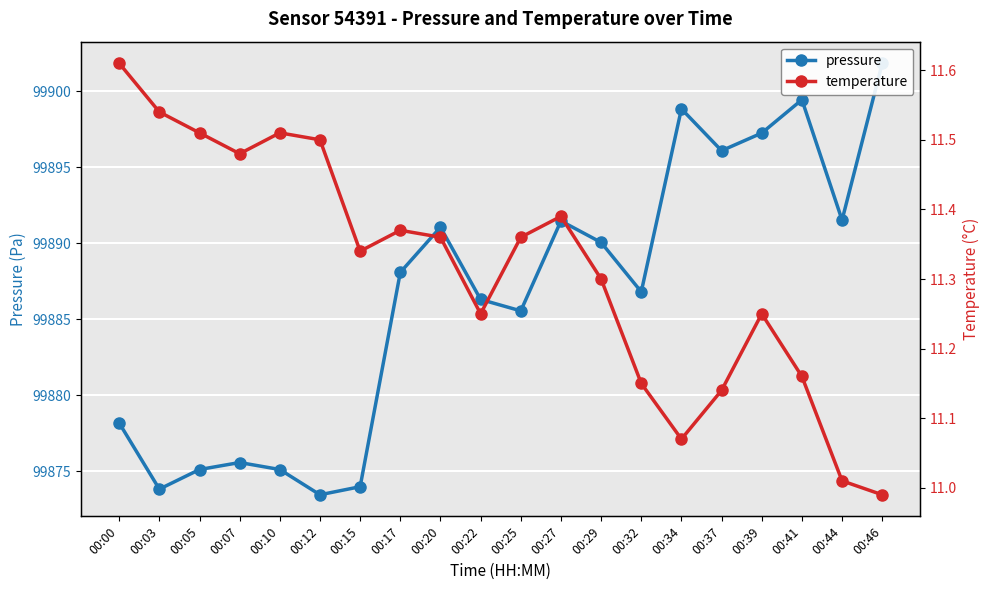

Where does the temperature series first go above 11?

00:00